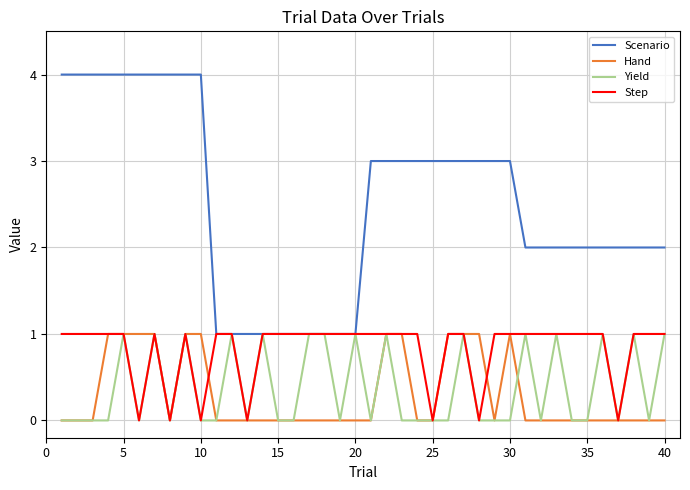

Which series has the largest total across all categories?

Scenario